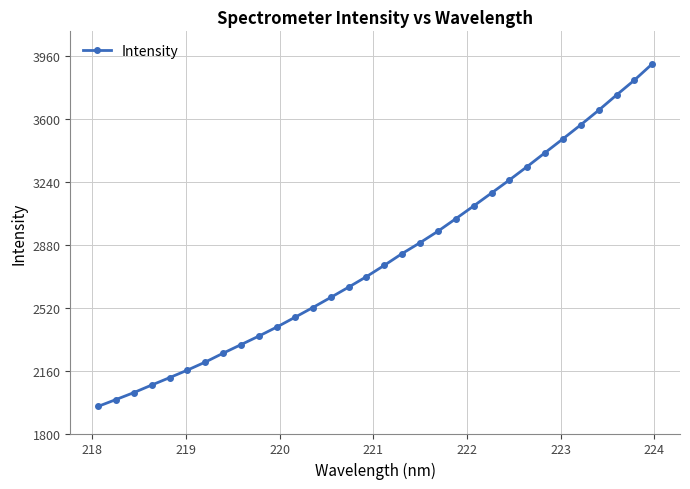

How many lines are shown in the chart?

1